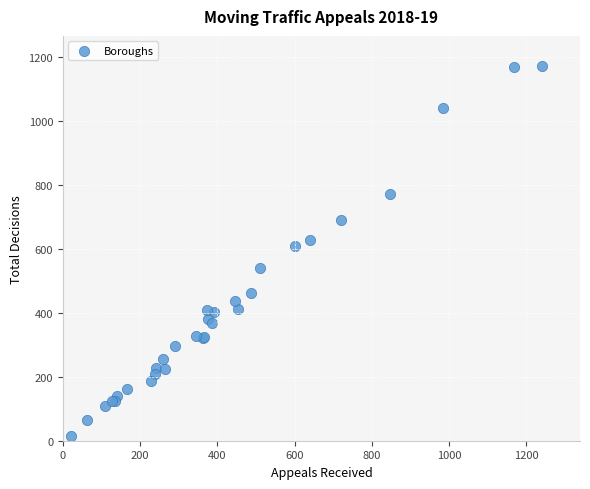

What Y value in the scatter plot is closest to 593?

609